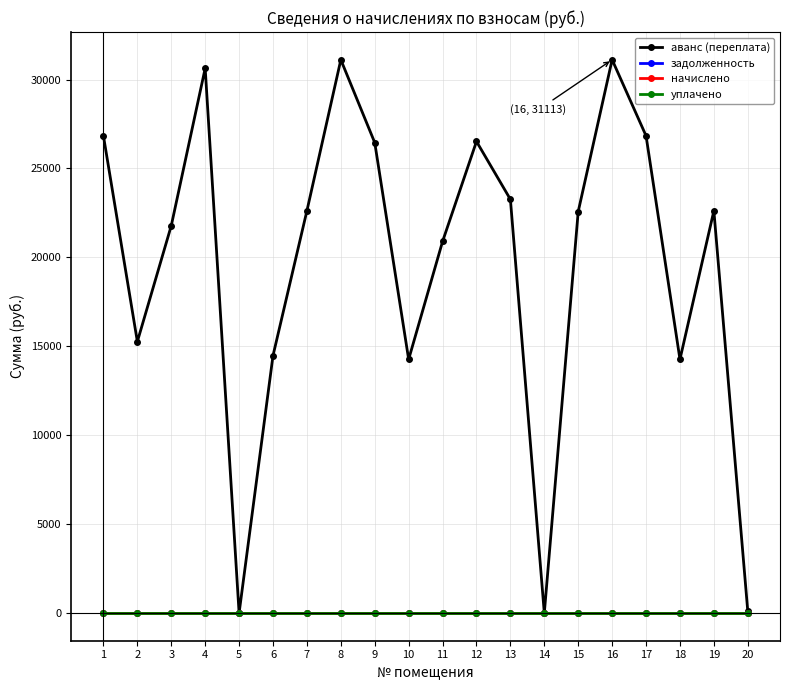

How many data points in аванс (переплата) are less than 22619?

10